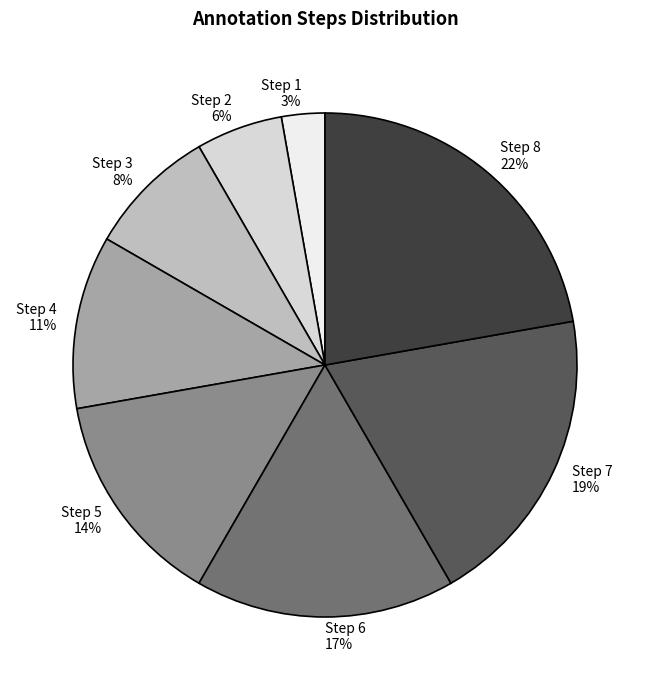

Does any single category account for the majority?

No